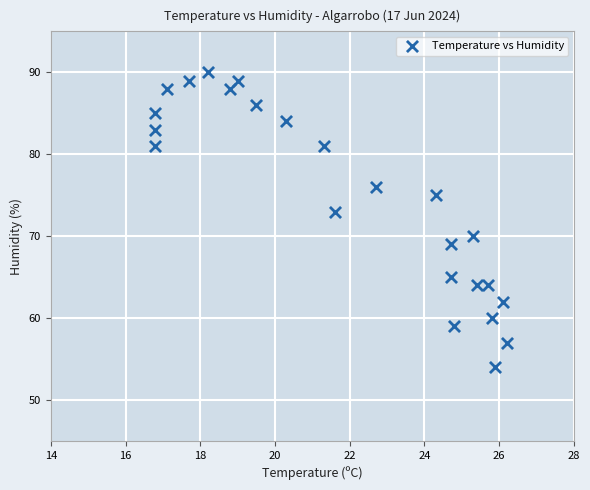

What is the range of Y values (max minus min)?

36